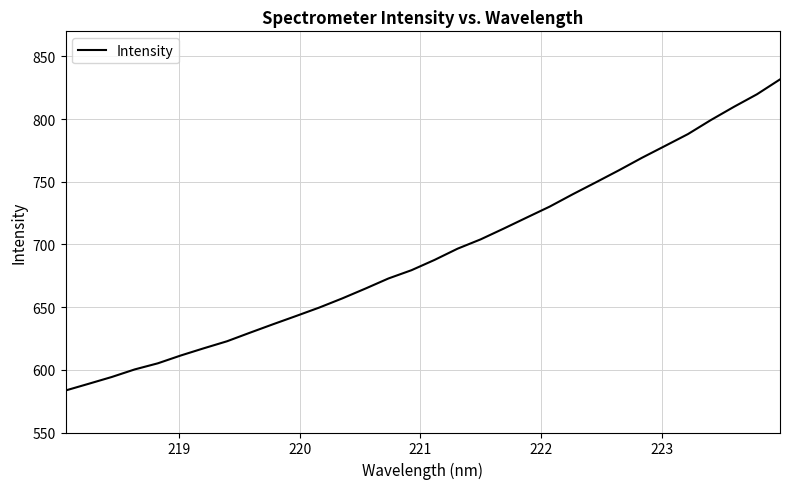

What is the smallest value displayed?

583.5